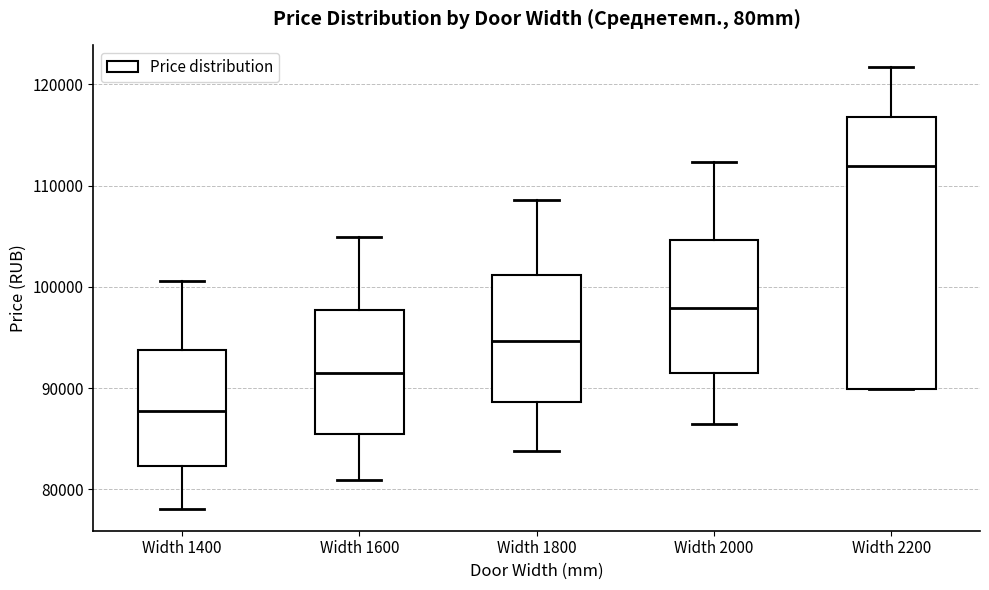

Reading left to right, read every box against the y-axis: the position of its median line, the range the box covers, and the ends of its whiskers. The values are not printed on the chart, so give them approximately, as read against the axis.

Width 1400: median 88000, box 82000 to 94000, whiskers 78000 to 101000
Width 1600: median 91000, box 86000 to 98000, whiskers 81000 to 105000
Width 1800: median 95000, box 89000 to 101000, whiskers 84000 to 109000
Width 2000: median 98000, box 92000 to 105000, whiskers 86000 to 112000
Width 2200: median 112000, box 90000 to 117000, whiskers 90000 to 122000